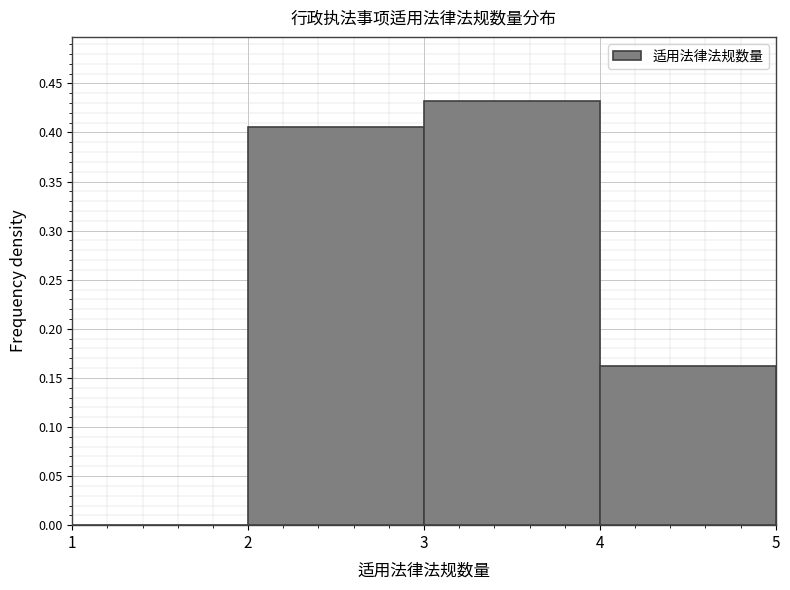

Over which range of the x-axis is the bar tallest?

3 to 4